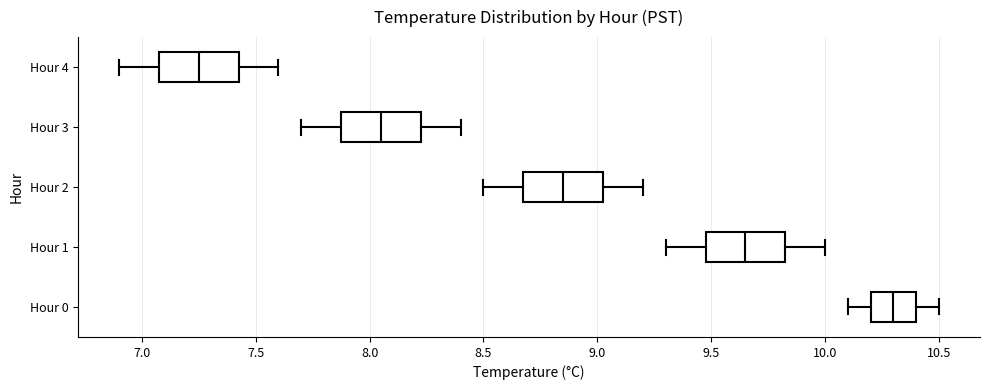

Which box has the furthest to the right median line?

Hour 0